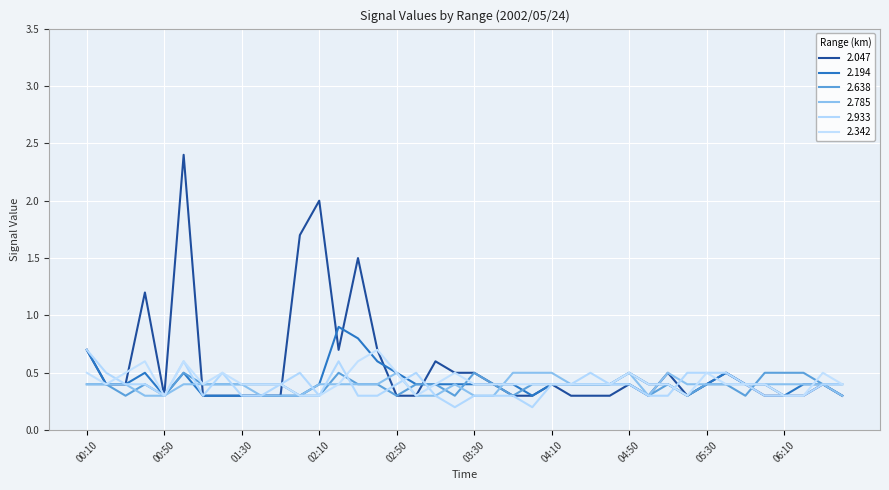

Reading right to left, what are all the values shown in this chart?

2.047: 06:40=0.3	06:30=0.4	06:20=0.3	06:10=0.3	06:00=0.3	05:50=0.4	05:40=0.5	05:30=0.4	05:20=0.3	05:10=0.5	05:00=0.3	04:50=0.4	04:40=0.3	04:30=0.3	04:20=0.3	04:10=0.4	04:00=0.3	03:50=0.3	03:40=0.4	03:30=0.5	03:20=0.5	03:10=0.6	03:00=0.3	02:50=0.3	02:40=0.7	02:30=1.5	02:20=0.7	02:10=2.0	02:00=1.7	01:50=0.3	01:40=0.3	01:30=0.3	01:20=0.3	01:10=0.3	01:00=2.4	00:50=0.3	00:40=1.2	00:30=0.4	00:20=0.4	00:10=0.7
2.194: 06:40=0.3	06:30=0.4	06:20=0.4	06:10=0.3	06:00=0.4	05:50=0.4	05:40=0.5	05:30=0.4	05:20=0.3	05:10=0.4	05:00=0.4	04:50=0.5	04:40=0.4	04:30=0.4	04:20=0.4	04:10=0.4	04:00=0.3	03:50=0.4	03:40=0.4	03:30=0.4	03:20=0.4	03:10=0.4	03:00=0.4	02:50=0.5	02:40=0.6	02:30=0.8	02:20=0.9	02:10=0.4	02:00=0.3	01:50=0.3	01:40=0.3	01:30=0.3	01:20=0.3	01:10=0.3	01:00=0.5	00:50=0.3	00:40=0.5	00:30=0.4	00:20=0.4	00:10=0.7
2.638: 06:40=0.4	06:30=0.4	06:20=0.5	06:10=0.5	06:00=0.5	05:50=0.3	05:40=0.4	05:30=0.4	05:20=0.3	05:10=0.4	05:00=0.3	04:50=0.4	04:40=0.4	04:30=0.4	04:20=0.4	04:10=0.4	04:00=0.4	03:50=0.3	03:40=0.4	03:30=0.5	03:20=0.3	03:10=0.4	03:00=0.4	02:50=0.3	02:40=0.4	02:30=0.4	02:20=0.5	02:10=0.3	02:00=0.3	01:50=0.4	01:40=0.4	01:30=0.4	01:20=0.4	01:10=0.4	01:00=0.5	00:50=0.3	00:40=0.4	00:30=0.3	00:20=0.4	00:10=0.4
2.785: 06:40=0.3	06:30=0.4	06:20=0.4	06:10=0.4	06:00=0.4	05:50=0.4	05:40=0.4	05:30=0.4	05:20=0.4	05:10=0.5	05:00=0.3	04:50=0.5	04:40=0.4	04:30=0.4	04:20=0.4	04:10=0.5	04:00=0.5	03:50=0.5	03:40=0.3	03:30=0.3	03:20=0.4	03:10=0.3	03:00=0.3	02:50=0.5	02:40=0.4	02:30=0.4	02:20=0.4	02:10=0.4	02:00=0.3	01:50=0.3	01:40=0.3	01:30=0.4	01:20=0.4	01:10=0.4	01:00=0.4	00:50=0.3	00:40=0.3	00:30=0.4	00:20=0.4	00:10=0.4
2.933: 06:40=0.4	06:30=0.4	06:20=0.3	06:10=0.3	06:00=0.3	05:50=0.4	05:40=0.5	05:30=0.5	05:20=0.5	05:10=0.3	05:00=0.3	04:50=0.4	04:40=0.4	04:30=0.5	04:20=0.4	04:10=0.4	04:00=0.2	03:50=0.3	03:40=0.3	03:30=0.3	03:20=0.2	03:10=0.3	03:00=0.5	02:50=0.4	02:40=0.3	02:30=0.3	02:20=0.6	02:10=0.3	02:00=0.5	01:50=0.4	01:40=0.3	01:30=0.3	01:20=0.5	01:10=0.3	01:00=0.6	00:50=0.3	00:40=0.4	00:30=0.4	00:20=0.5	00:10=0.7
2.342: 06:40=0.4	06:30=0.5	06:20=0.3	06:10=0.3	06:00=0.4	05:50=0.4	05:40=0.4	05:30=0.5	05:20=0.3	05:10=0.4	05:00=0.4	04:50=0.5	04:40=0.4	04:30=0.4	04:20=0.4	04:10=0.4	04:00=0.4	03:50=0.4	03:40=0.4	03:30=0.4	03:20=0.5	03:10=0.4	03:00=0.3	02:50=0.5	02:40=0.7	02:30=0.6	02:20=0.4	02:10=0.3	02:00=0.3	01:50=0.4	01:40=0.4	01:30=0.4	01:20=0.5	01:10=0.4	01:00=0.6	00:50=0.3	00:40=0.6	00:30=0.5	00:20=0.4	00:10=0.5